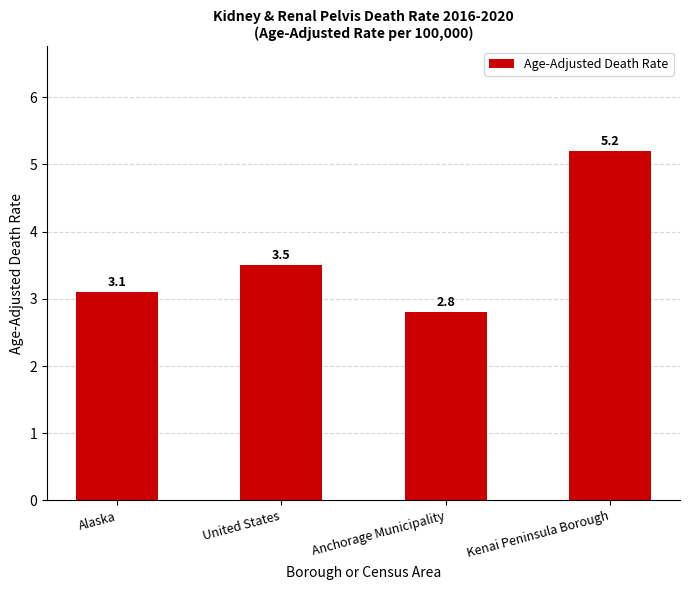

What is the sum of all values?

14.6